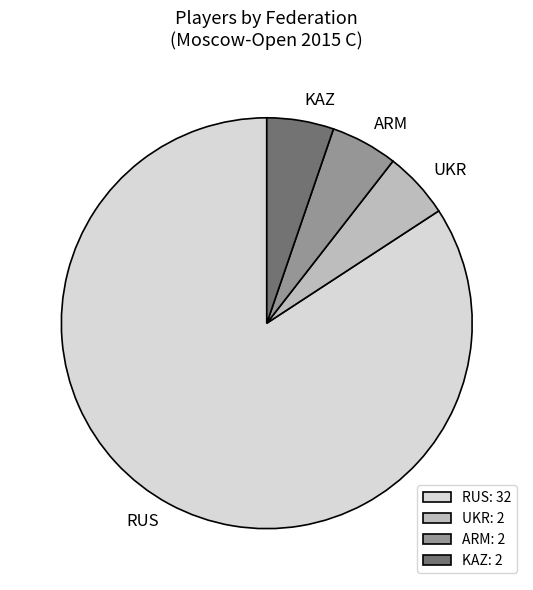

How many segments does this pie chart have?

4